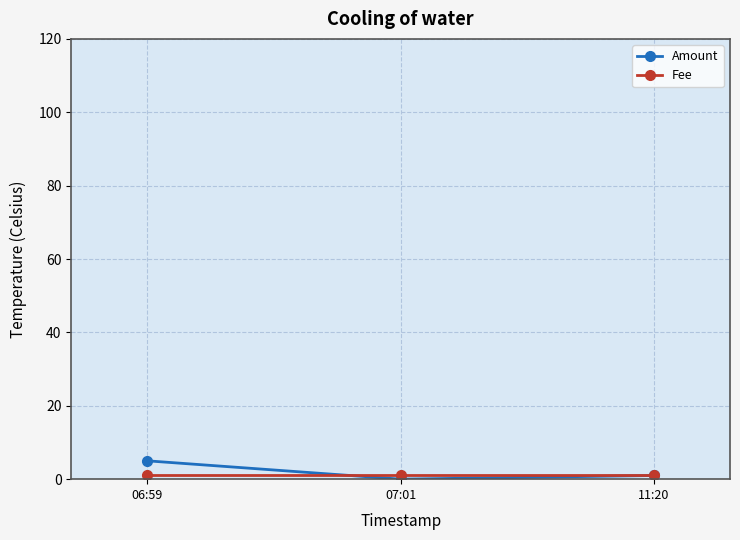

At which label does Amount reach its minimum?

07:01